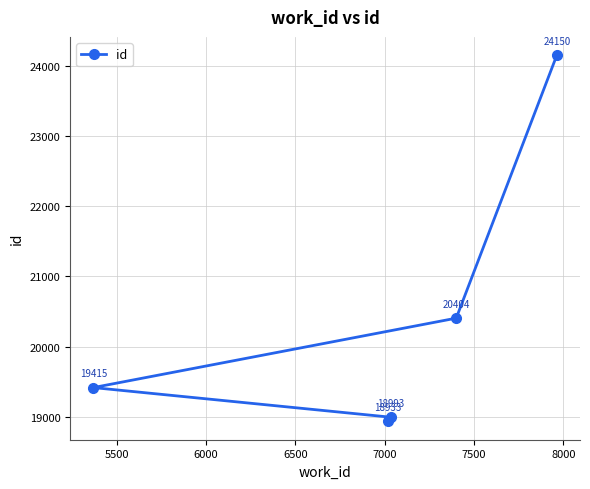

What is the greatest value displayed?

24150